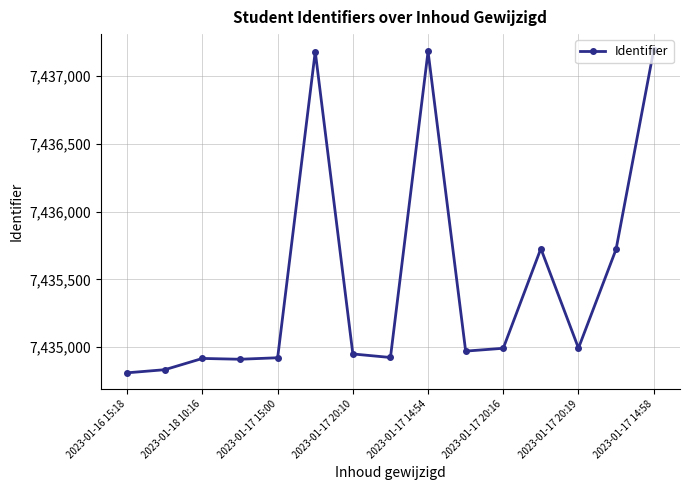

What is the difference between the maximum and second lowest values?

2356